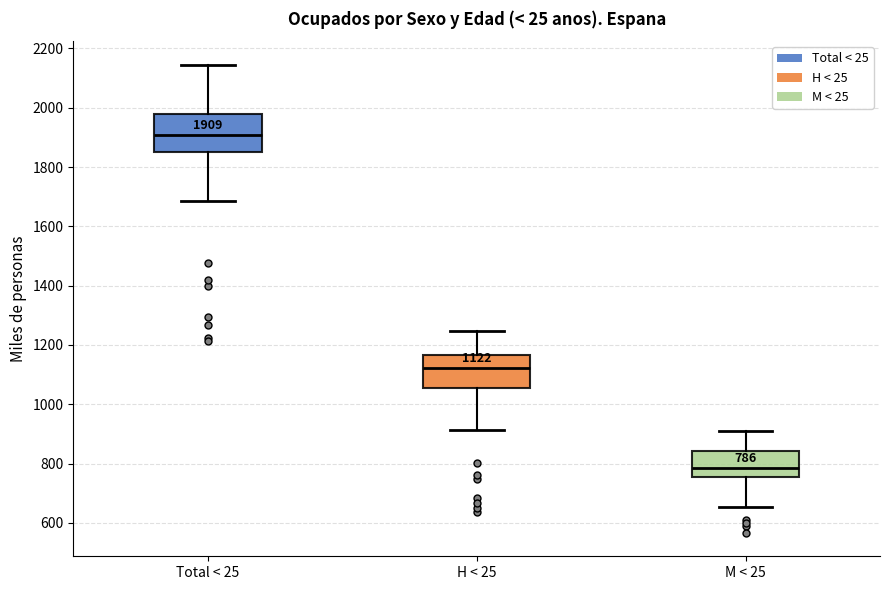

Which box is the tallest, from its lower edge to its upper edge?

Total < 25